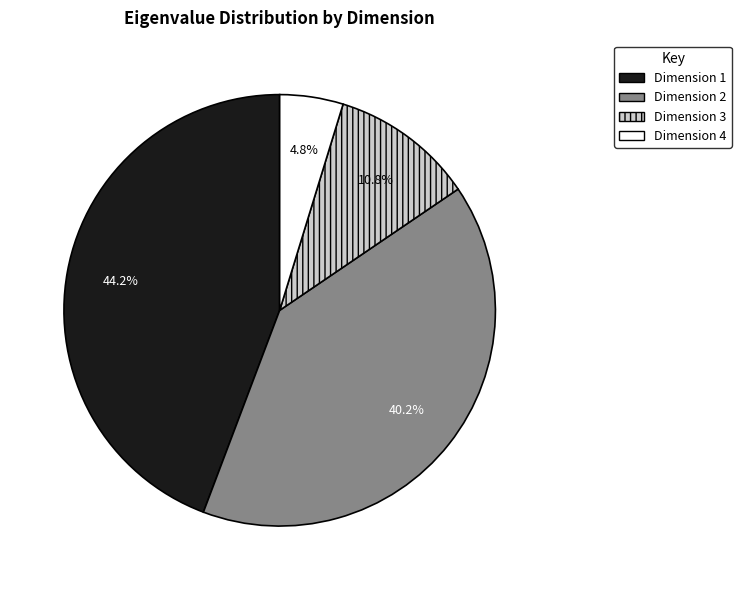

Count the number of slices in the pie.

4